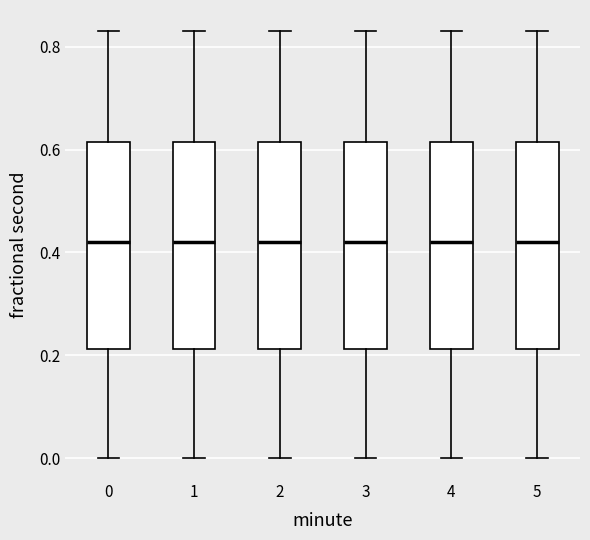

Reading left to right, transcribe this box plot: for each box, give where its median line is, the range the box spans, and where its two whiskers end, as read against the y-axis. The values are not printed on the chart, so give them approximately, as read against the axis.

0: median 0.42, box 0.22 to 0.62, whiskers 0.00 to 0.84
1: median 0.42, box 0.22 to 0.62, whiskers 0.00 to 0.84
2: median 0.42, box 0.22 to 0.62, whiskers 0.00 to 0.84
3: median 0.42, box 0.22 to 0.62, whiskers 0.00 to 0.84
4: median 0.42, box 0.22 to 0.62, whiskers 0.00 to 0.84
5: median 0.42, box 0.22 to 0.62, whiskers 0.00 to 0.84